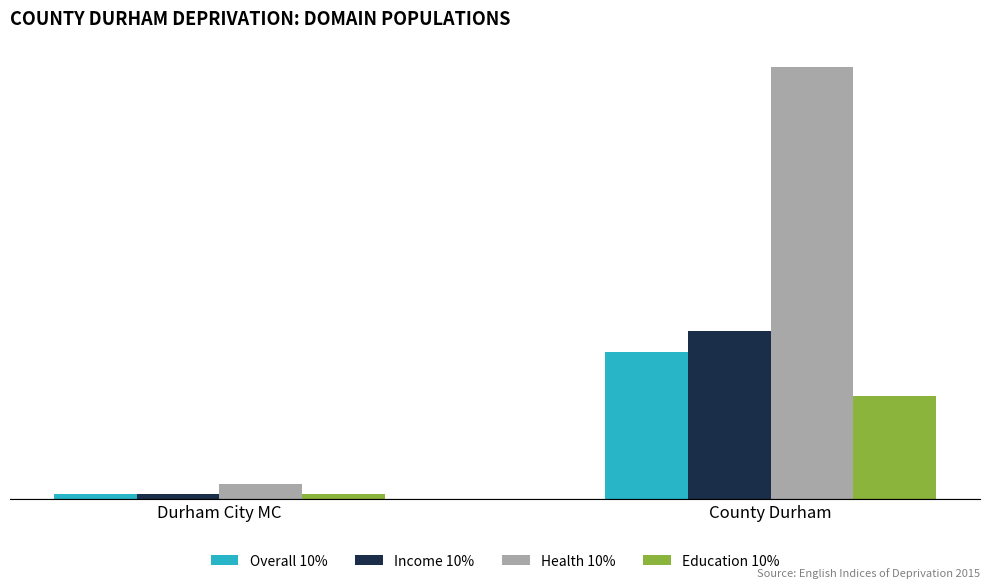

At which label does Income 10% reach its peak?

County Durham